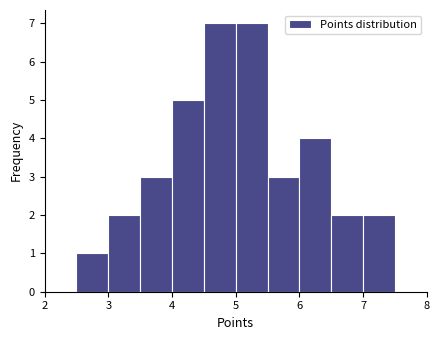

Reading left to right, list every bar in this chart as the range it spans on the x-axis followed by its height. The values are not printed on the chart, so give them approximately, as read against the axis.

2.5 to 3.0: 1
3.0 to 3.5: 2
3.5 to 4.0: 3
4.0 to 4.5: 5
4.5 to 5.0: 7
5.0 to 5.5: 7
5.5 to 6.0: 3
6.0 to 6.5: 4
6.5 to 7.0: 2
7.0 to 7.5: 2